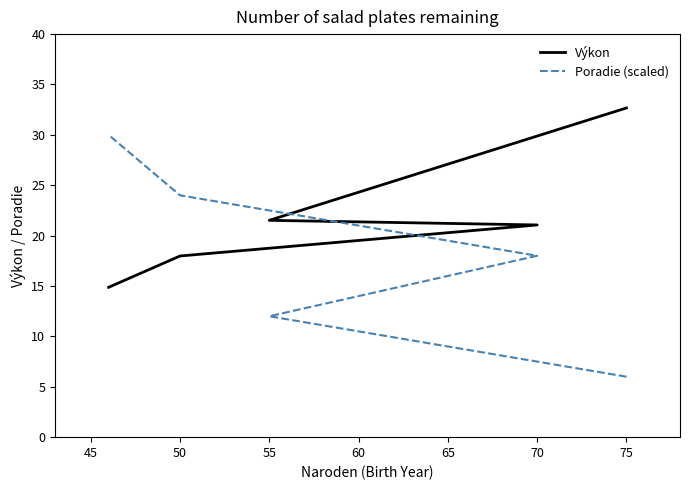

What is the smallest value displayed?

6.0